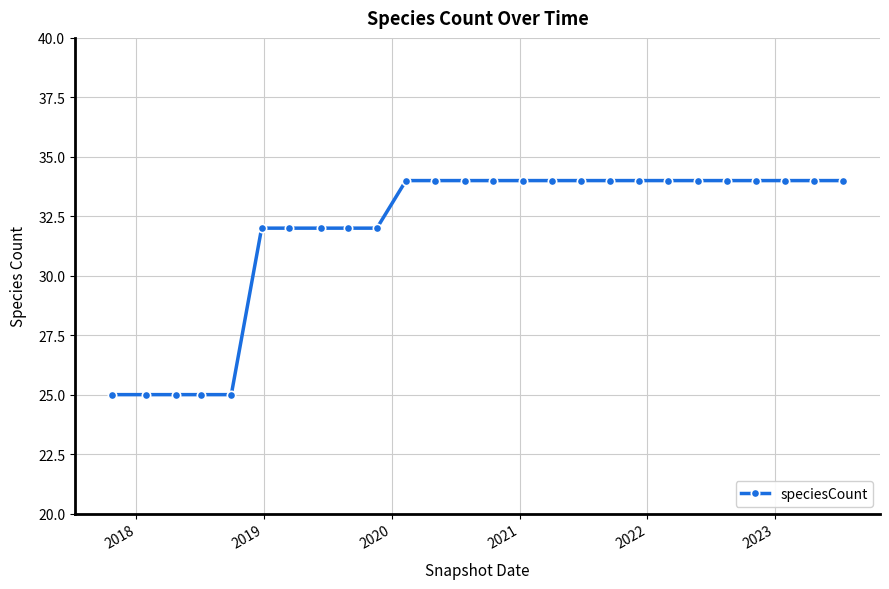

What is the value of the 23rd point from the left?

34